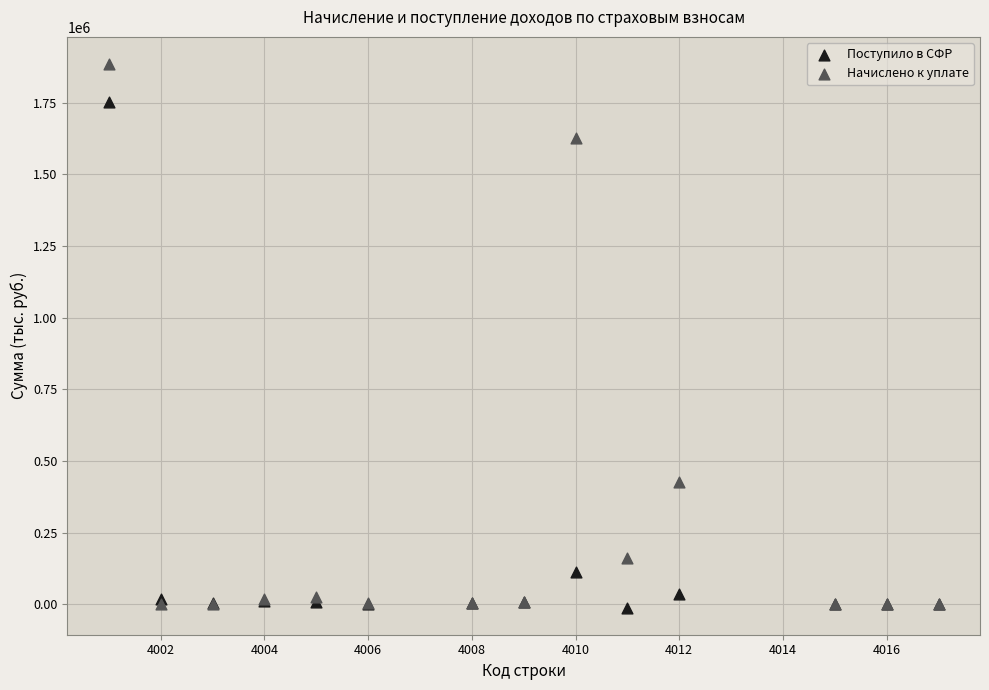

What are all the series names shown in the legend?

Поступило в СФР, Начислено к уплате